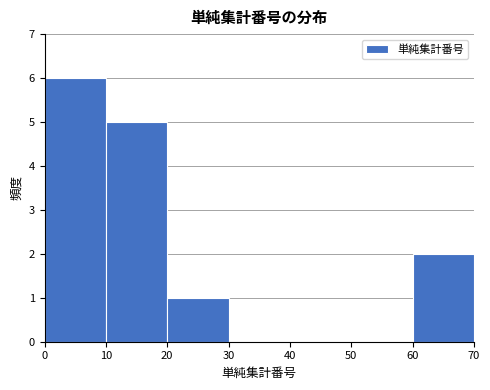

Reading left to right, transcribe this chart: for each bar, give the range it covers on the x-axis and its height. The values are not printed on the chart, so give them approximately, as read against the axis.

0 to 10: 6
10 to 20: 5
20 to 30: 1
30 to 40: 0
40 to 50: 0
50 to 60: 0
60 to 70: 2